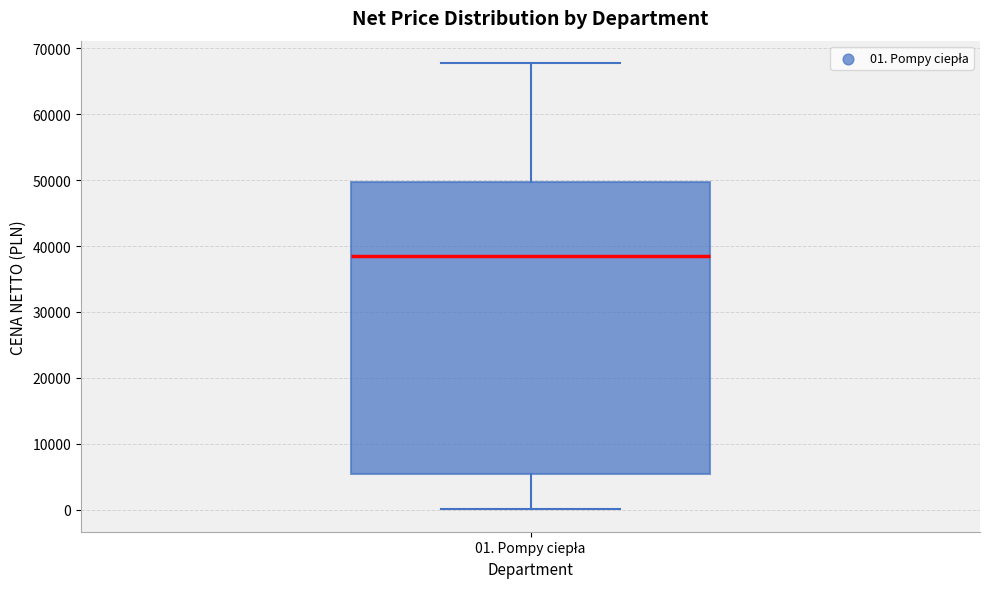

Read this box plot against the y-axis: the position of the median line, the range covered by the box, and the ends of both whiskers. The values are not printed on the chart, so give them approximately, as read against the axis.

median 38000, box 5000 to 50000, whiskers 0 to 68000